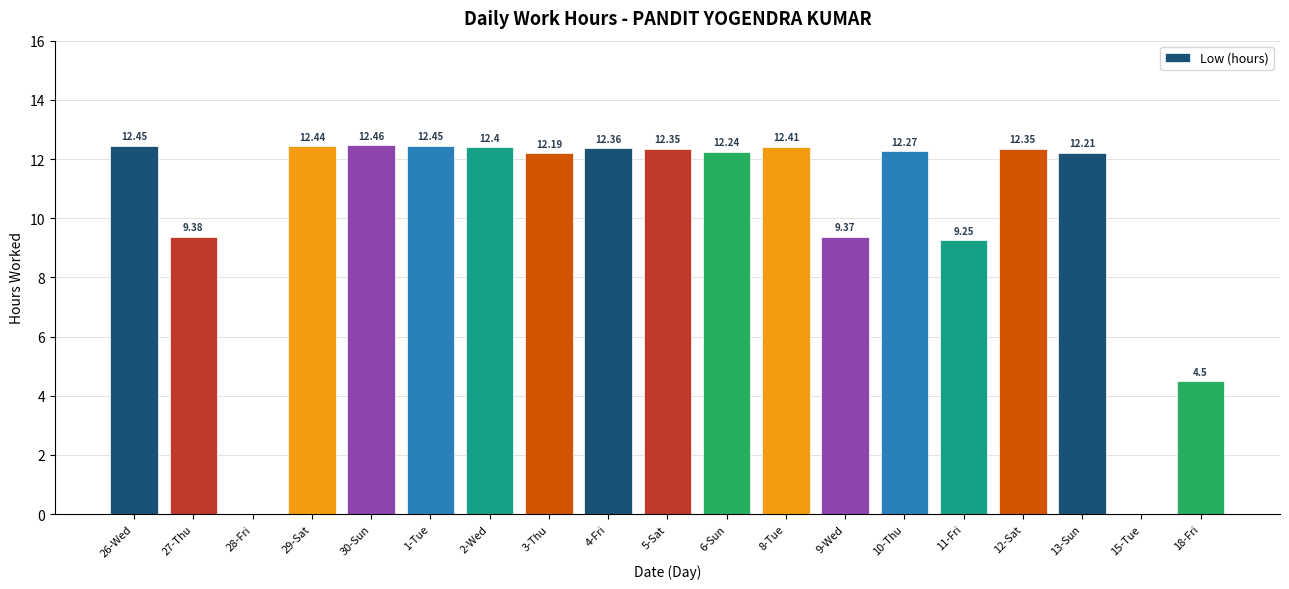

Approximately how many times larger is the value at 5-Sat compared to 26-Wed?

1.0